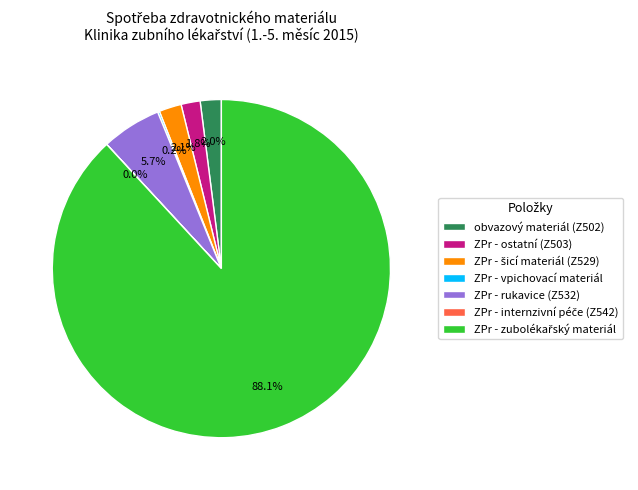

Does obvazový materiál (Z502) represent more than half of the total?

No